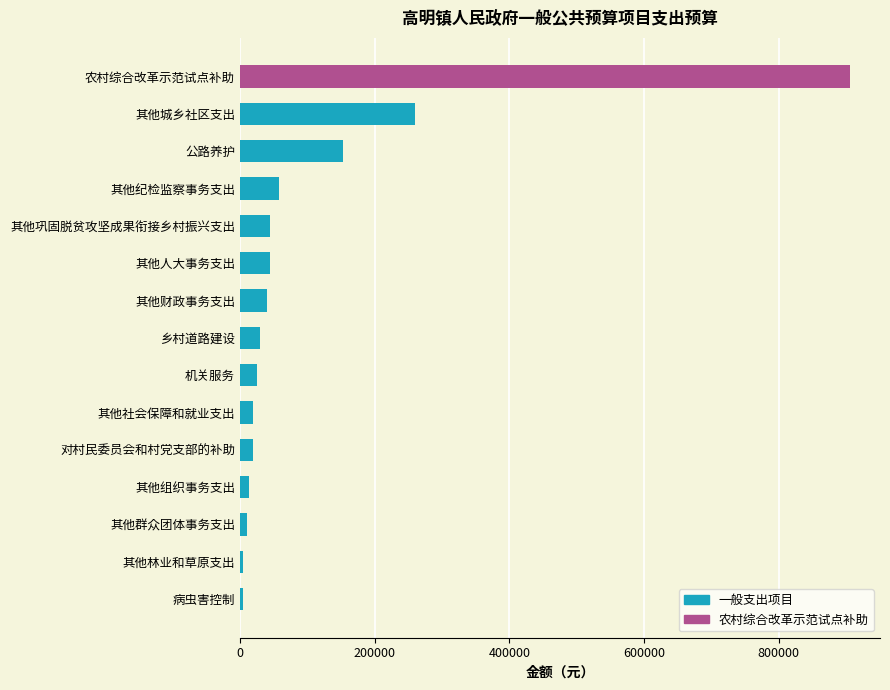

What is the average value?

52032